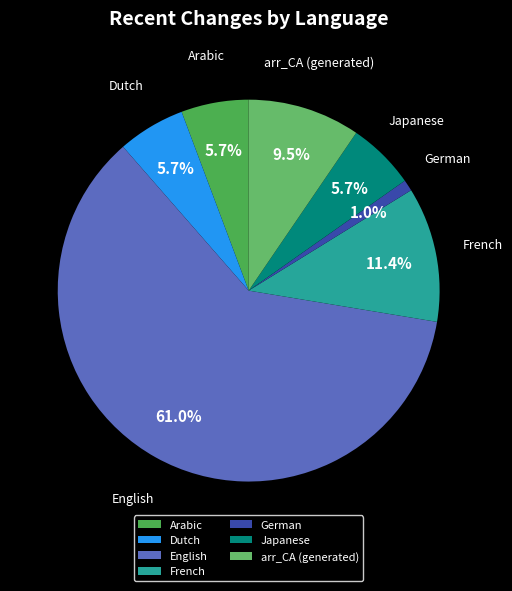

To the nearest percent, what is the difference between the largest and smallest slice percentages?

60%